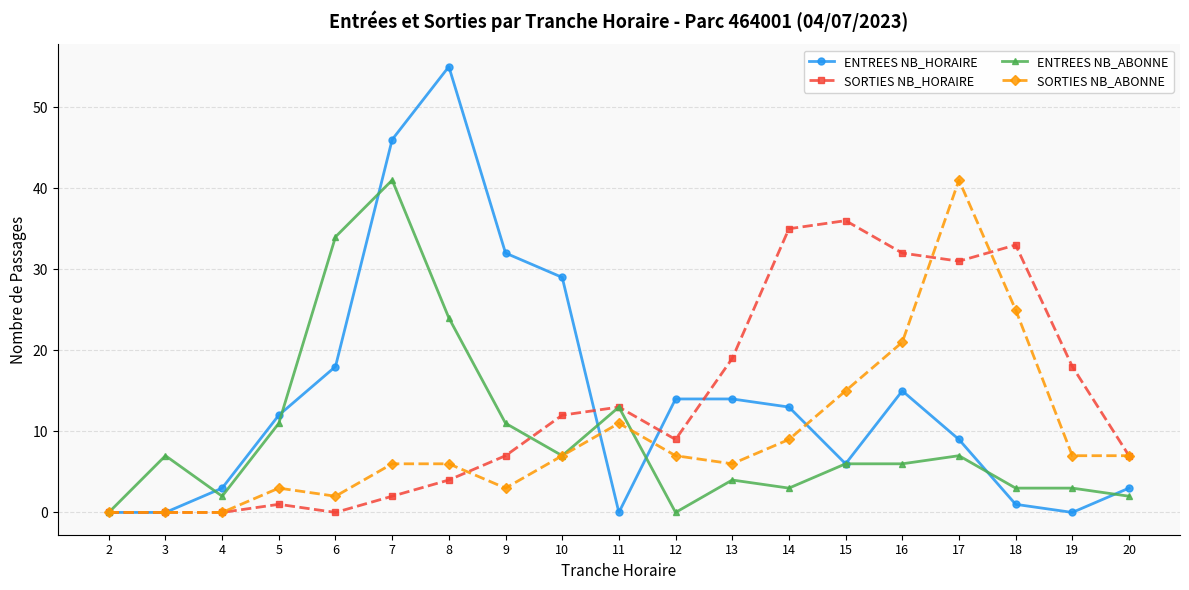

At which label is ENTREES NB_HORAIRE closest to 27?

10